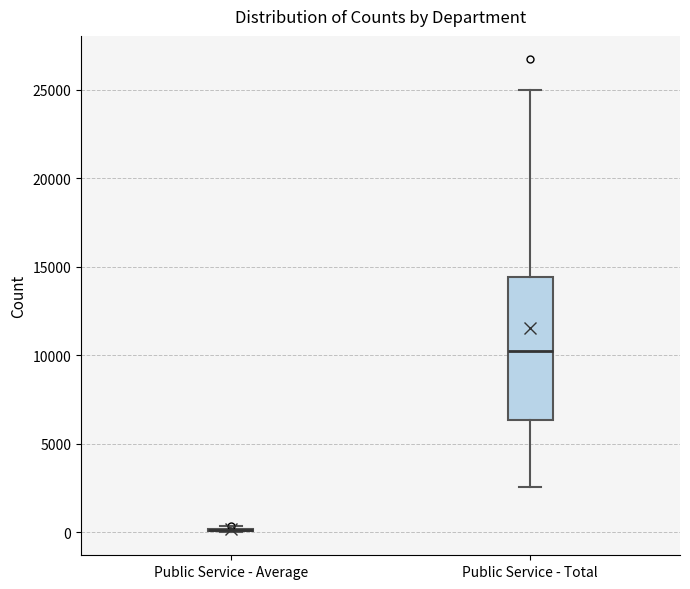

Reading left to right, read every box against the y-axis: the position of its median line, the range the box covers, and the ends of its whiskers. The values are not printed on the chart, so give them approximately, as read against the axis.

Public Service - Average: box collapsed to a line at 0, whiskers 0 to 500
Public Service - Total: median 10000, box 6500 to 14500, whiskers 2500 to 25000